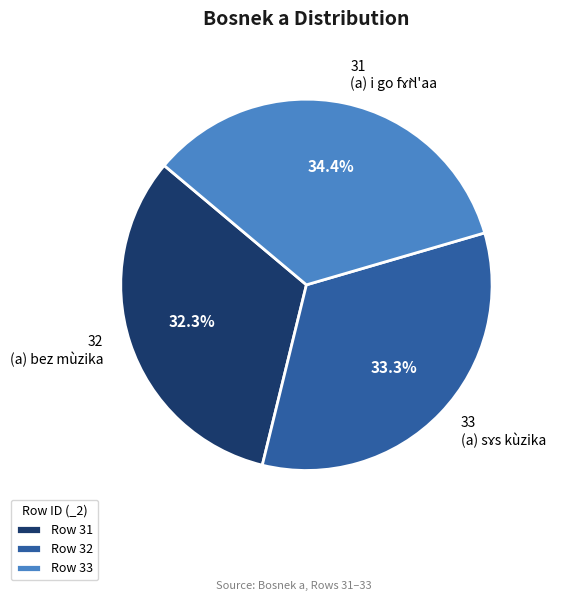

Does 33 represent more than half of the total?

No